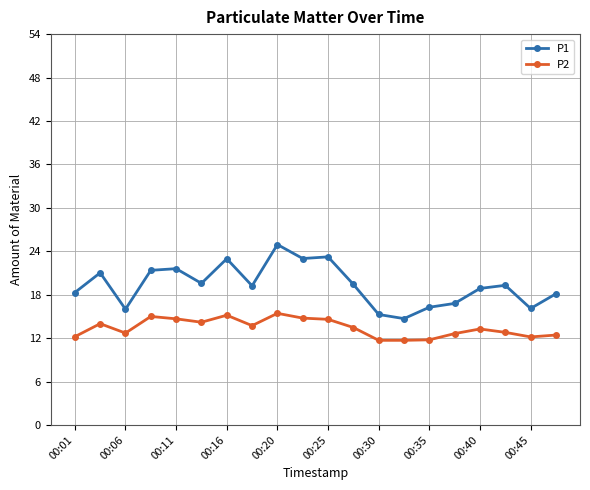

What is the value of the P1 point at the 12th from the left?

19.4